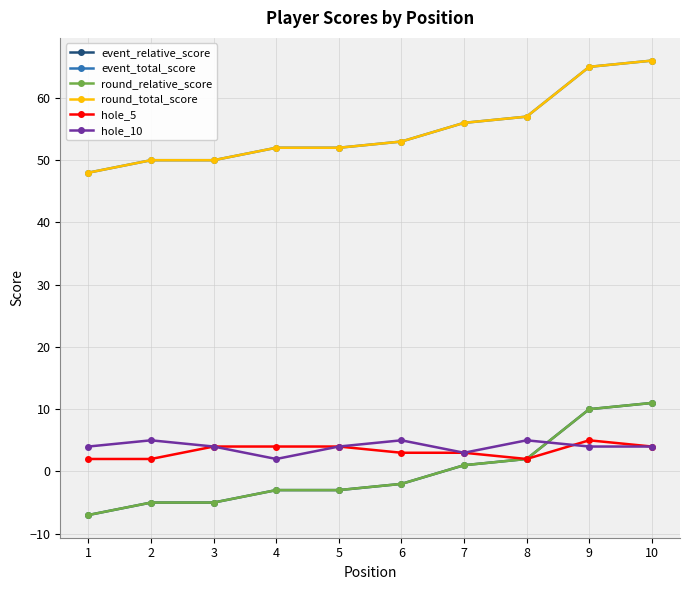

Does the chart have visible grid lines?

Yes